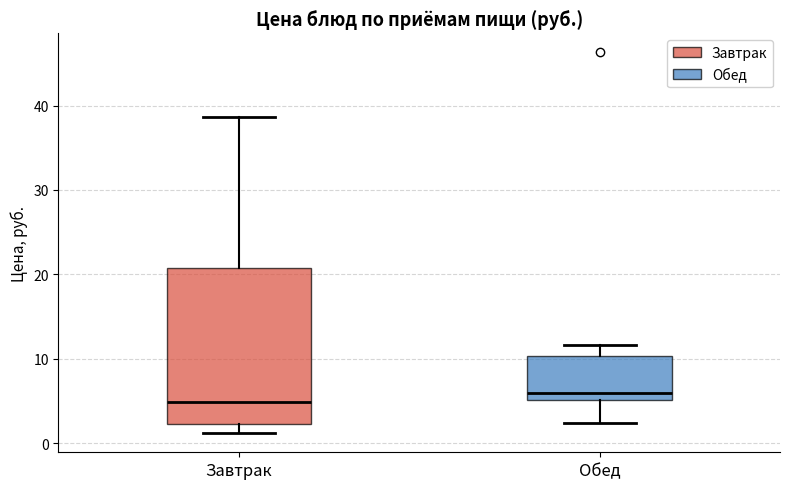

Reading left to right, read every box against the y-axis: the position of its median line, the range the box covers, and the ends of its whiskers. The values are not printed on the chart, so give them approximately, as read against the axis.

Завтрак: median 5, box 2 to 21, whiskers 1 to 39
Обед: median 6, box 5 to 10, whiskers 2 to 12